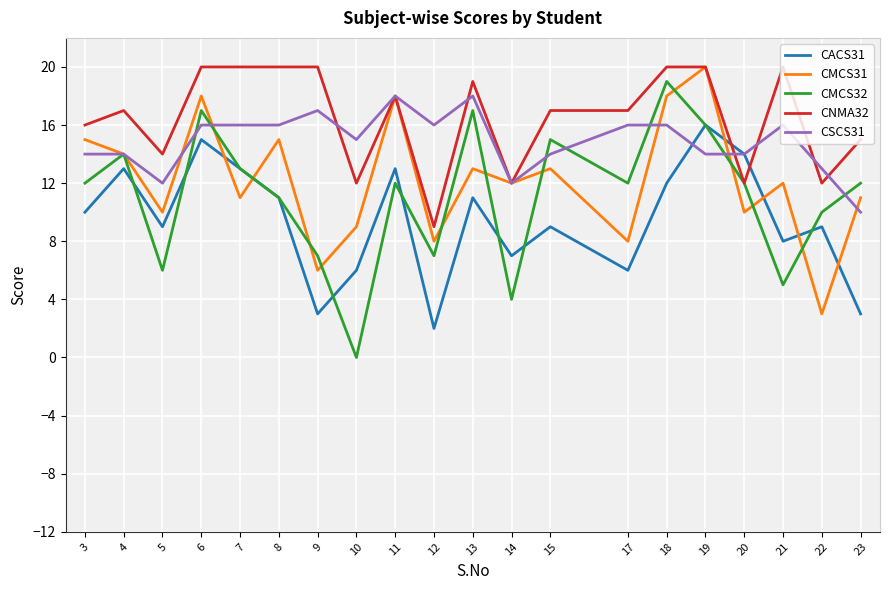

Is the value of CMCS31 at 15 greater than the value of CMCS32 at 6?

No